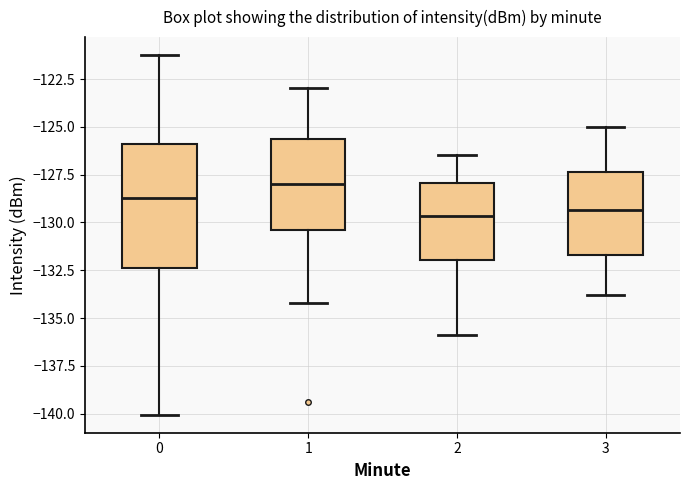

Which box has the highest median line?

1